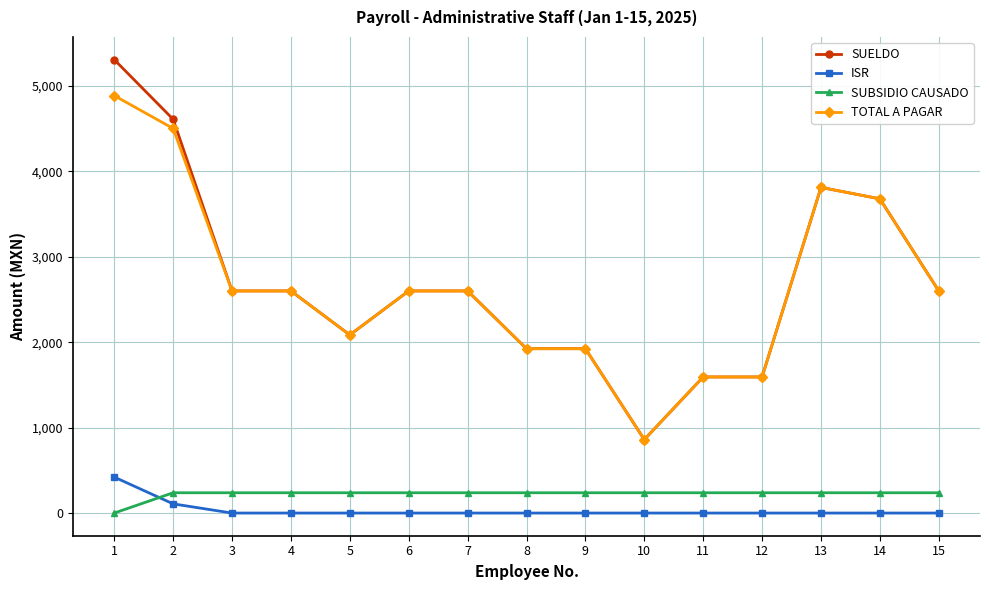

What is the highest value of the SUBSIDIO CAUSADO series?

237.5